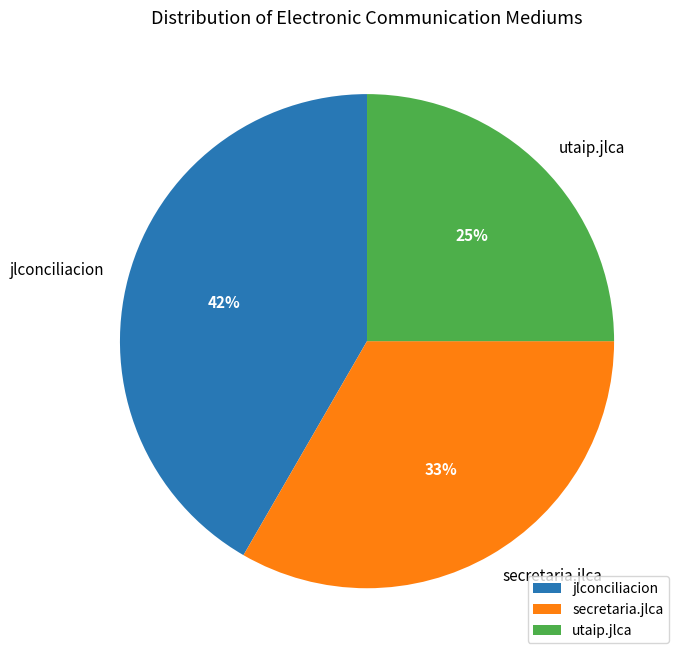

Combined, do jlconciliacion and utaip.jlca account for over 50%?

Yes